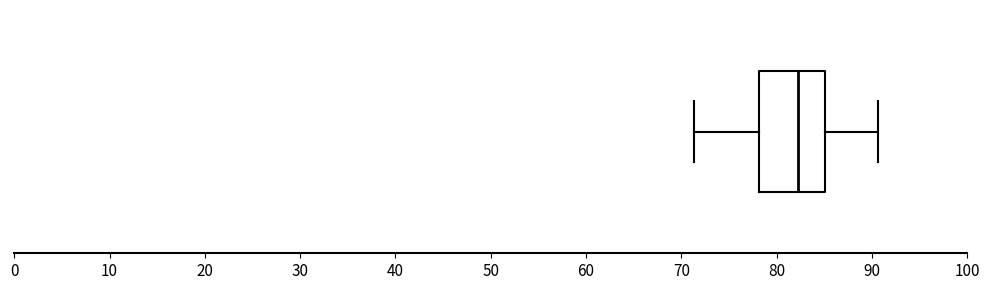

Read this box plot against the x-axis: the position of the median line, the range covered by the box, and the ends of both whiskers. The values are not printed on the chart, so give them approximately, as read against the axis.

median 82, box 78 to 85, whiskers 71 to 91